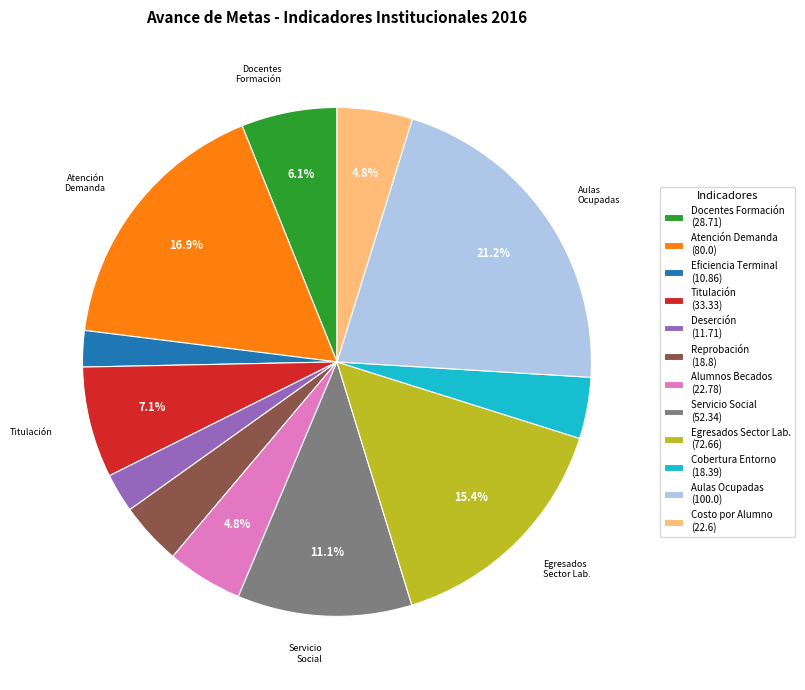

How many segments does this pie chart have?

12